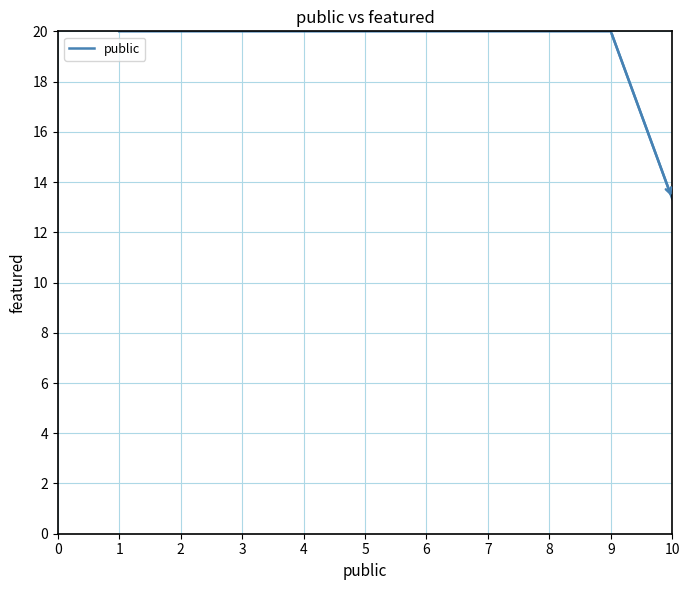

At which category does the chart reach its minimum across all series?

10